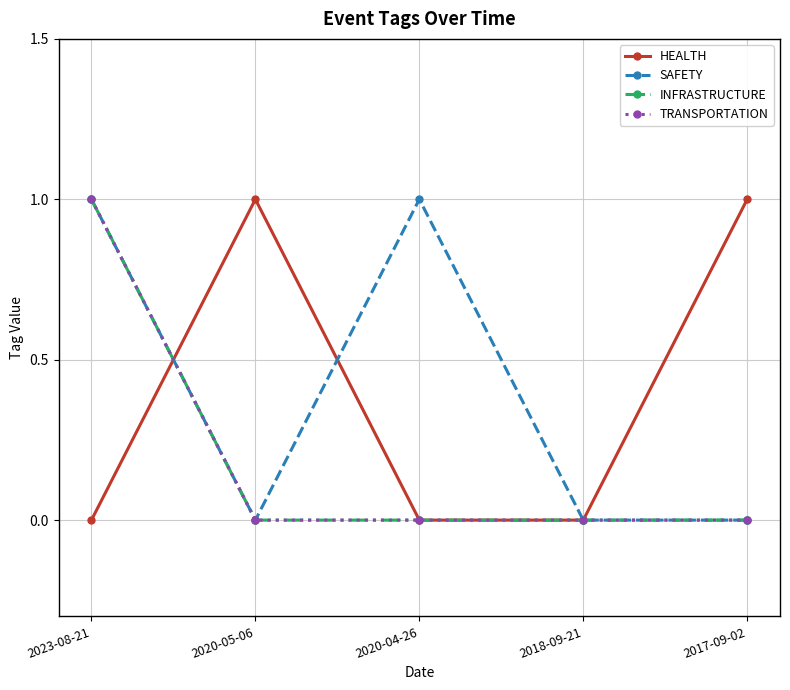

Reading left to right, transcribe all the data shown in this chart.

HEALTH: 2023-08-21=0	2020-05-06=1	2020-04-26=0	2018-09-21=0	2017-09-02=1
SAFETY: 2023-08-21=1	2020-05-06=0	2020-04-26=1	2018-09-21=0	2017-09-02=0
INFRASTRUCTURE: 2023-08-21=1	2020-05-06=0	2020-04-26=0	2018-09-21=0	2017-09-02=0
TRANSPORTATION: 2023-08-21=1	2020-05-06=0	2020-04-26=0	2018-09-21=0	2017-09-02=0